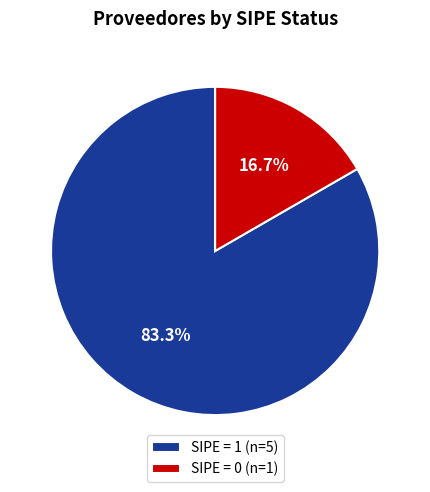

How many slices are in this pie chart?

2